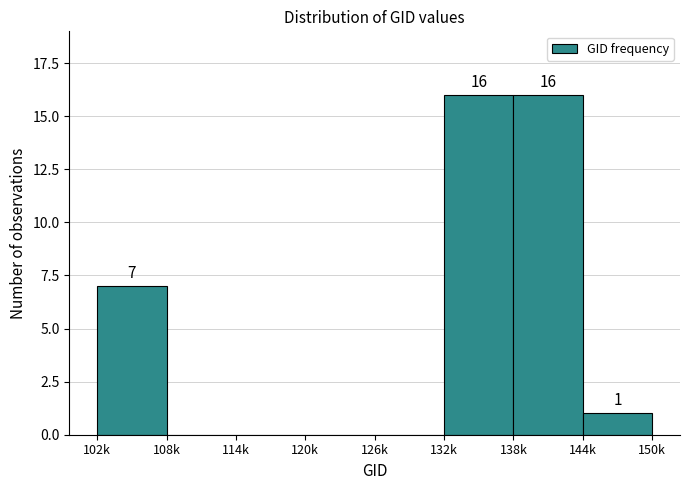

Reading left to right, list all the values displayed in this chart.

102k=7	108k=0	114k=0	120k=0	126k=0	132k=16	138k=16	144k=1